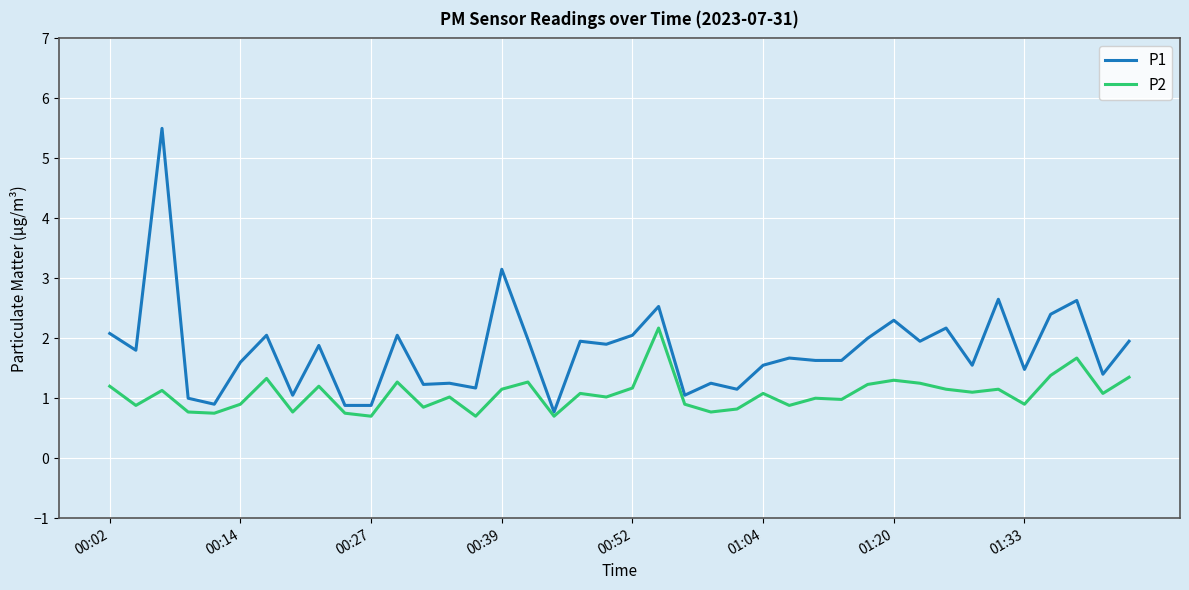

Which series has the largest range (max minus min)?

P1